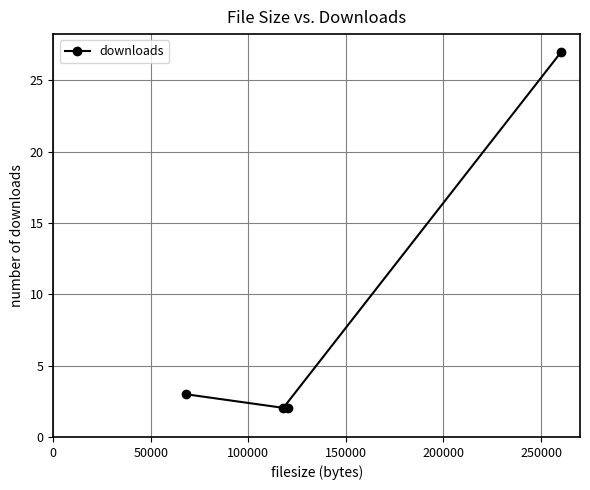

What is the maximum value shown in the chart?

27